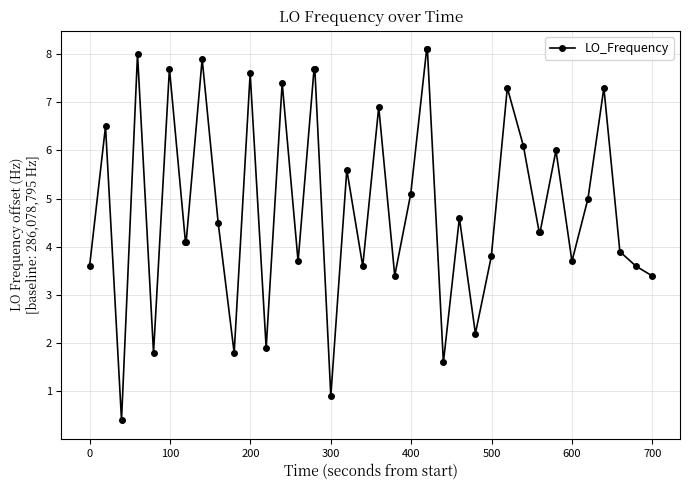

True or false: there are more than 0 points higher than both neighbors.

True